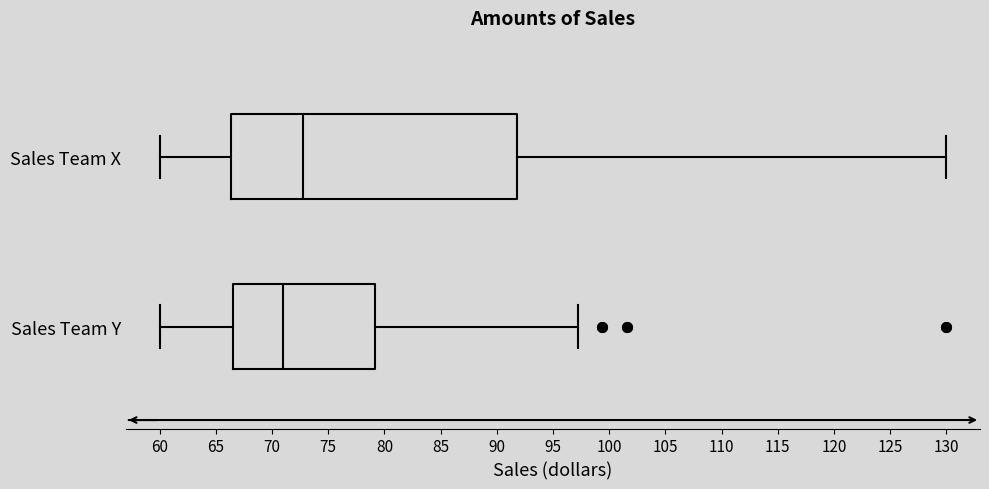

Where does the right whisker of the box for Sales Team X end on the x-axis? The values are not printed on the chart, so give them approximately, as read against the axis.

130.0